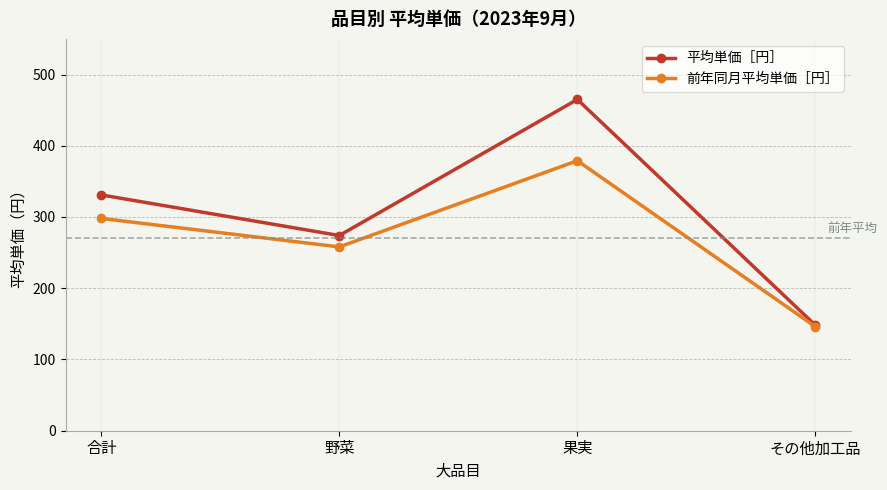

What is the total value across all series at 果実?

844